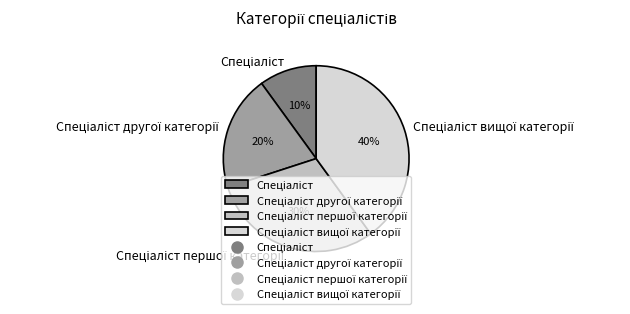

To the nearest percent, what is the difference between the largest and smallest slice percentages?

30%